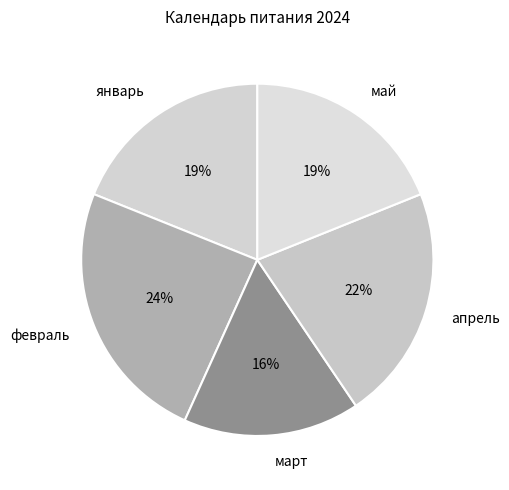

True or false: январь accounts for 27% of the total.

False